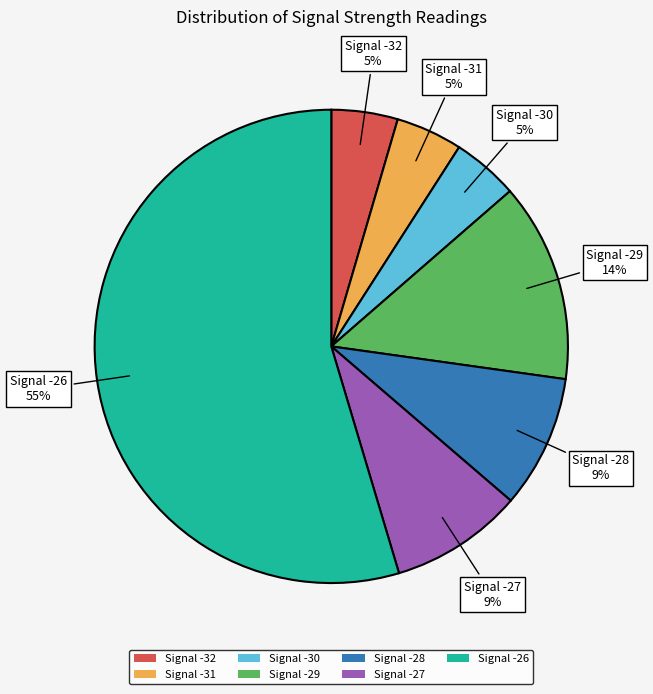

The Signal -28 slice represents 9% of the pie. True or false?

True